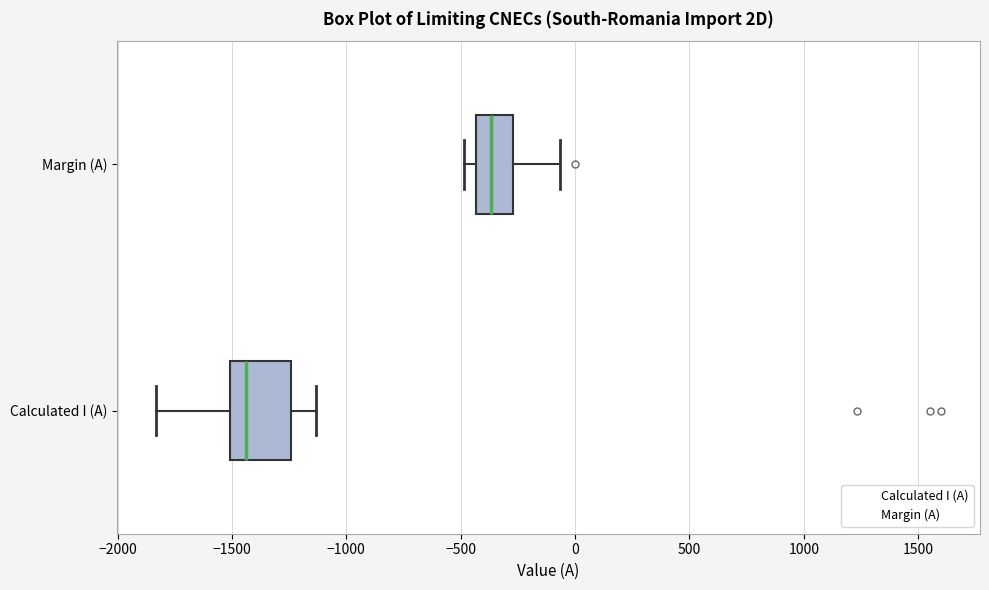

Where does the median line of the box for Margin (A) sit on the x-axis? The values are not printed on the chart, so give them approximately, as read against the axis.

-350